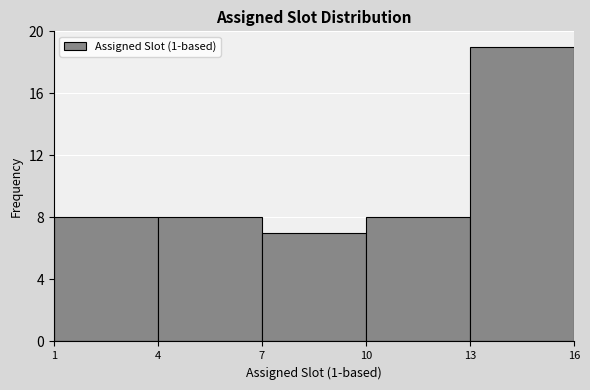

Reading left to right, transcribe this chart: for each bar, give the range it covers on the x-axis and its height. The values are not printed on the chart, so give them approximately, as read against the axis.

1 to 4: 8
4 to 7: 8
7 to 10: 7
10 to 13: 8
13 to 16: 19